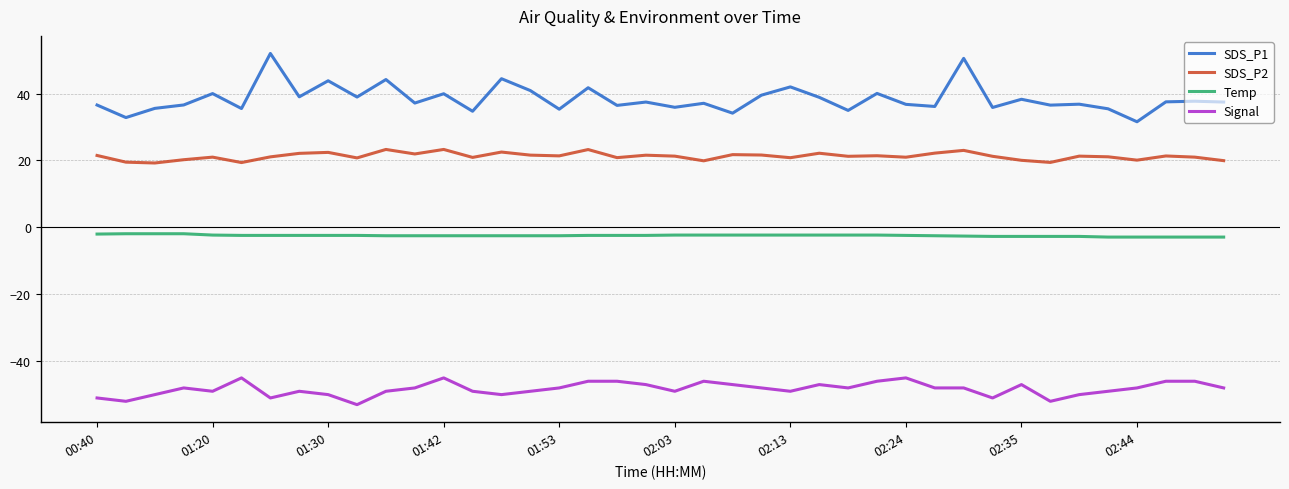

What is the greatest value displayed?

52.0